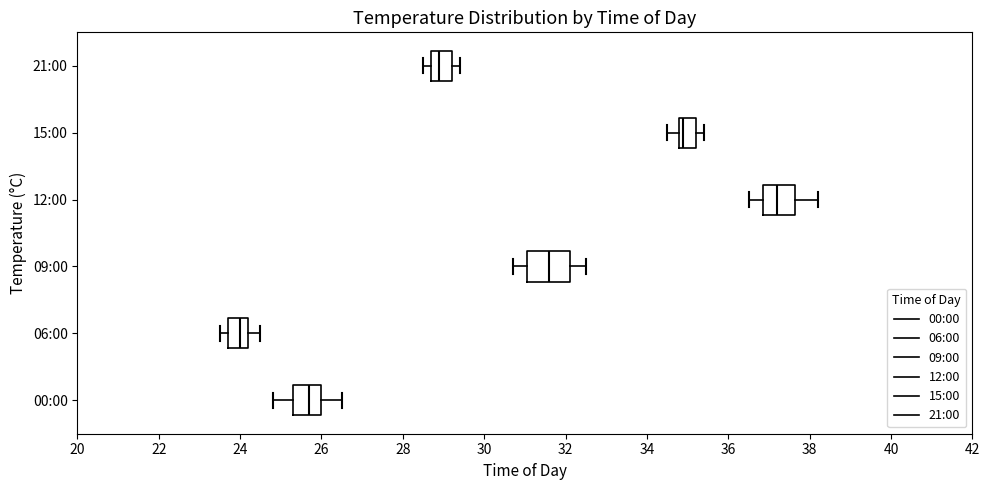

Comparing the boxes themselves (not the whiskers), which one is the widest?

09:00